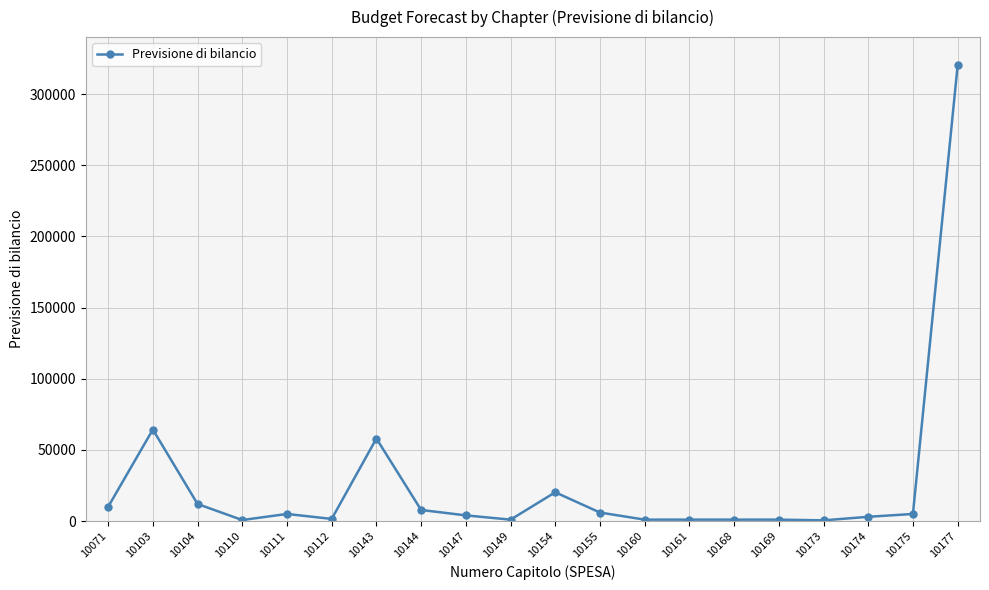

How many categories are shown in the chart?

20